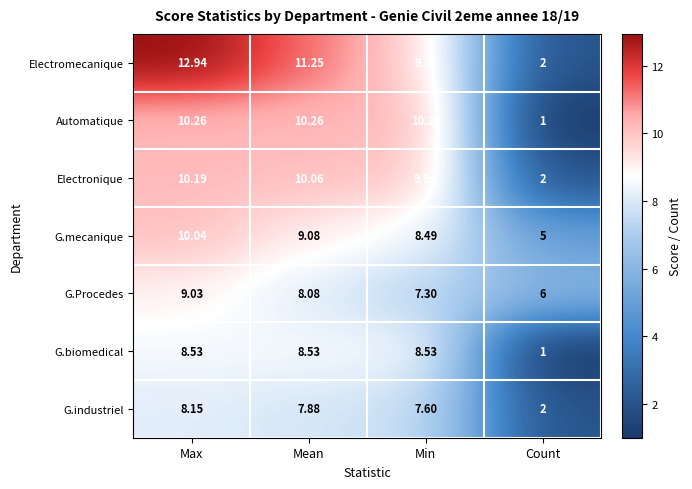

Which series has the largest range (max minus min)?

Electromecanique